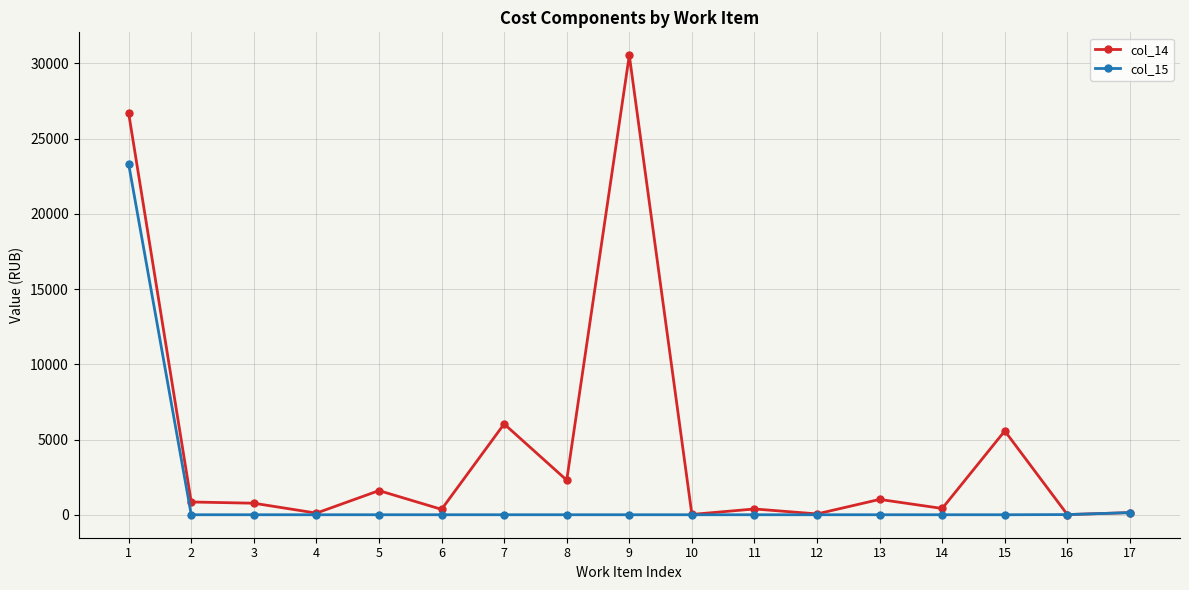

Rank the series by their maximum value, from highest to lowest.

col_14, col_15